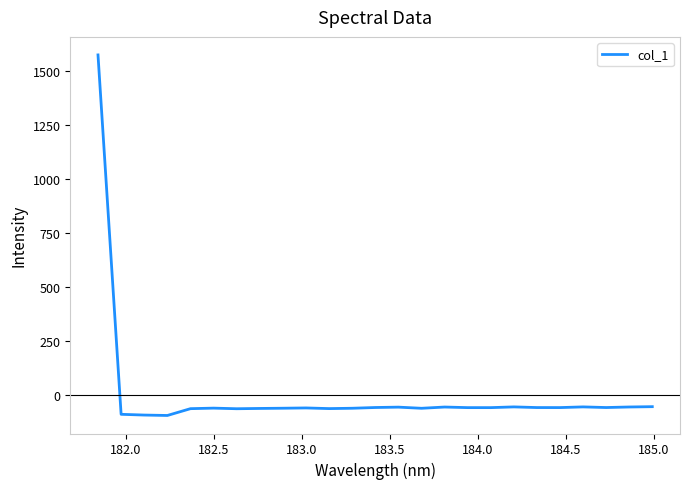

What is the sum of all values?

89.9